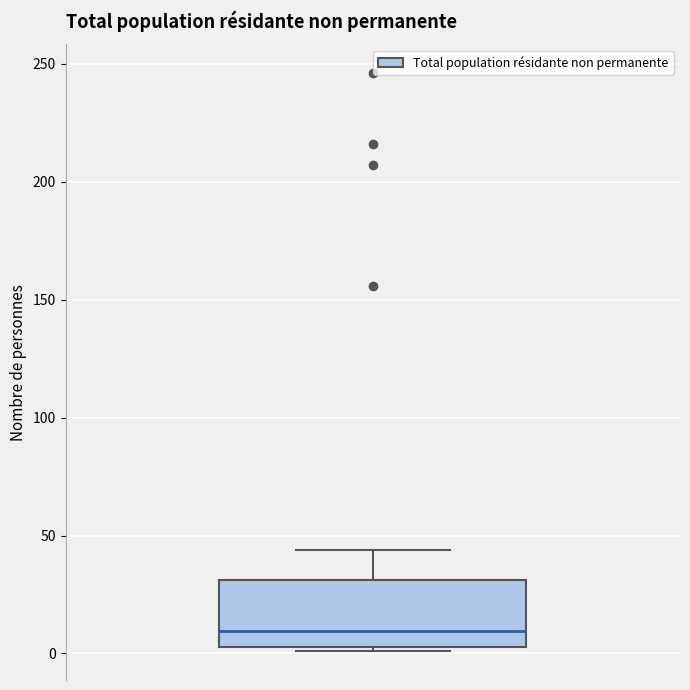

Read this box plot against the y-axis: the position of the median line, the range covered by the box, and the ends of both whiskers. The values are not printed on the chart, so give them approximately, as read against the axis.

median 10, box 5 to 30, whiskers 0 to 45